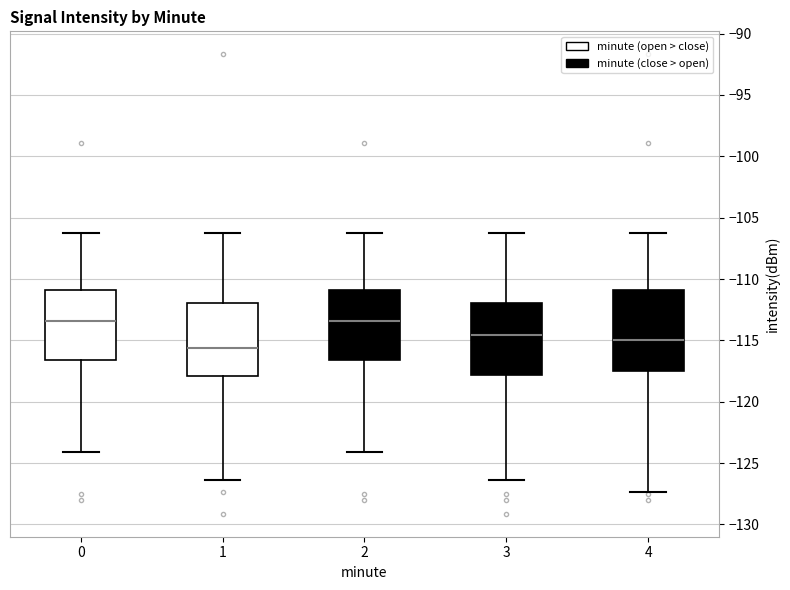

Reading left to right, transcribe this box plot: for each box, give where its median line is, the range the box spans, and where its two whiskers end, as read against the y-axis. The values are not printed on the chart, so give them approximately, as read against the axis.

0: median -113.5, box -116.5 to -111.0, whiskers -124.0 to -106.5
1: median -115.5, box -118.0 to -112.0, whiskers -126.5 to -106.5
2: median -113.5, box -116.5 to -111.0, whiskers -124.0 to -106.5
3: median -114.5, box -118.0 to -112.0, whiskers -126.5 to -106.5
4: median -115.0, box -117.5 to -111.0, whiskers -127.5 to -106.5